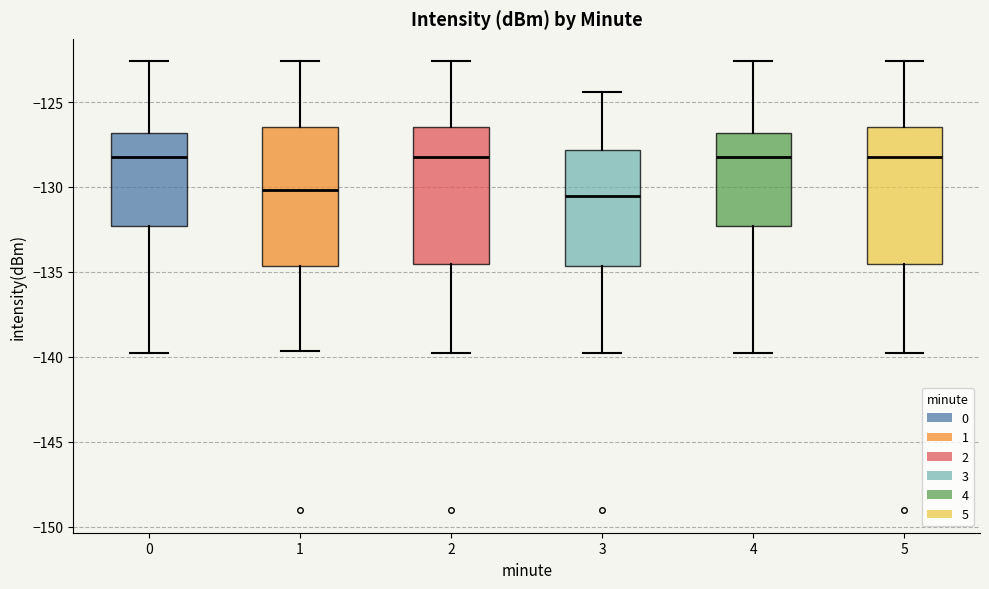

Where is the lower edge of the box at x = 0 on the y-axis? The values are not printed on the chart, so give them approximately, as read against the axis.

-132.5